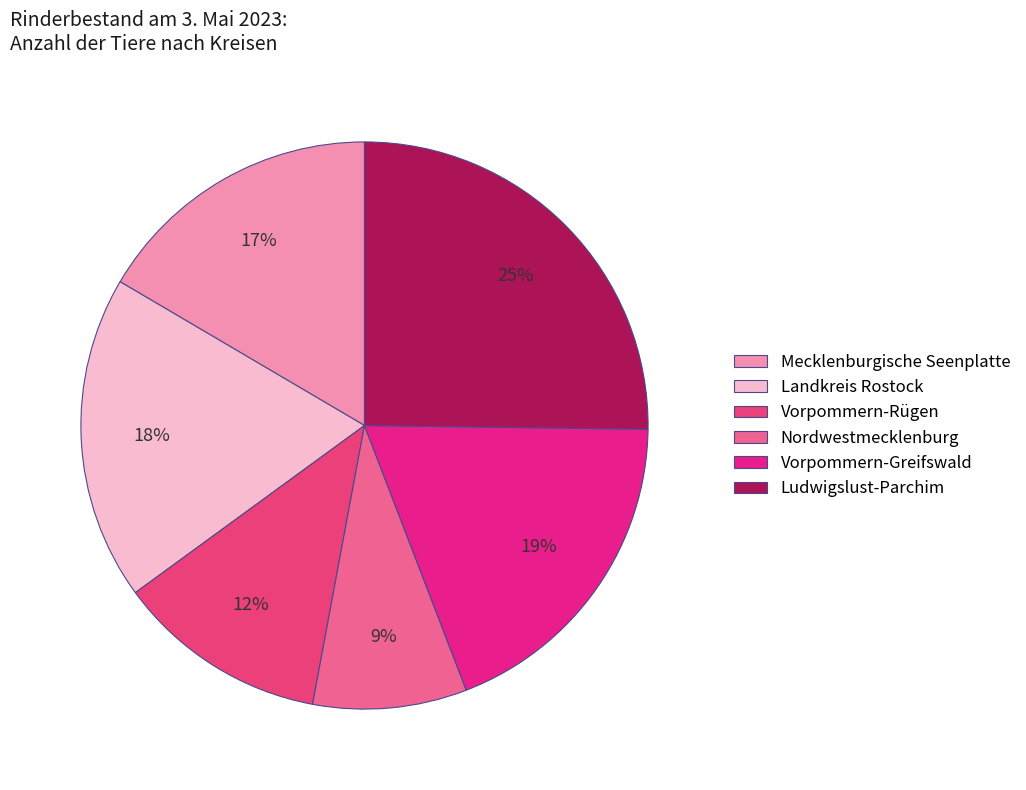

What is the smallest slice in the pie chart?

Nordwestmecklenburg